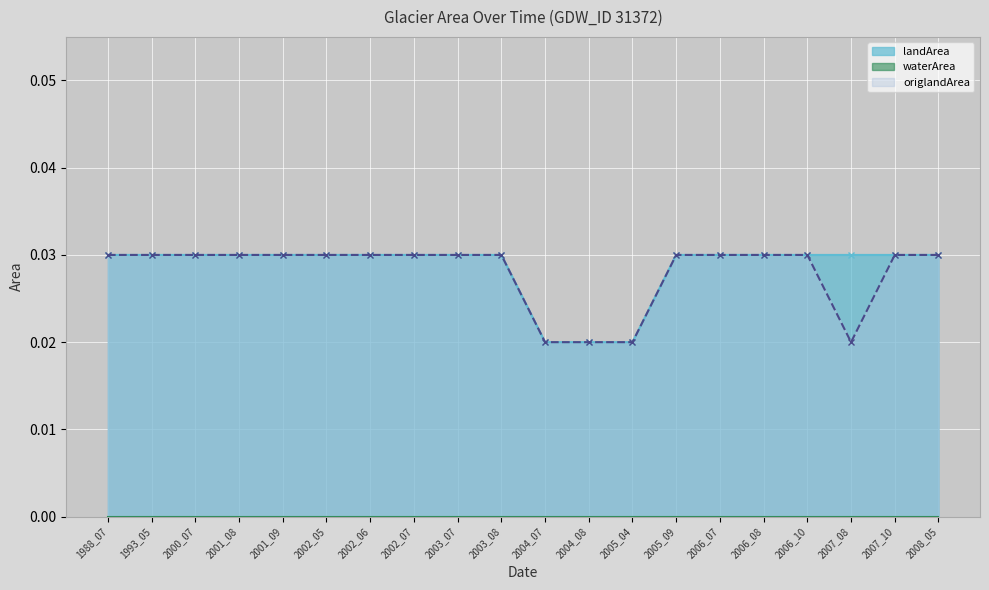

List the labels in order of landArea value, smallest first.

2004_07, 2004_08, 2005_04, 1988_07, 1993_05, 2000_07, 2001_08, 2001_09, 2002_05, 2002_06, 2002_07, 2003_07, 2003_08, 2005_09, 2006_07, 2006_08, 2006_10, 2007_08, 2007_10, 2008_05